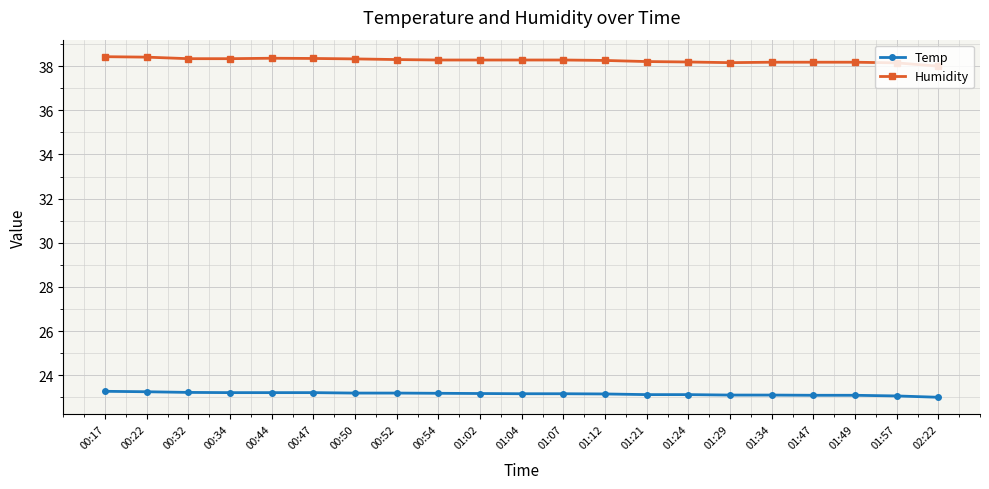

True or false: Temp has a value of 11.6 at 01:49.

False